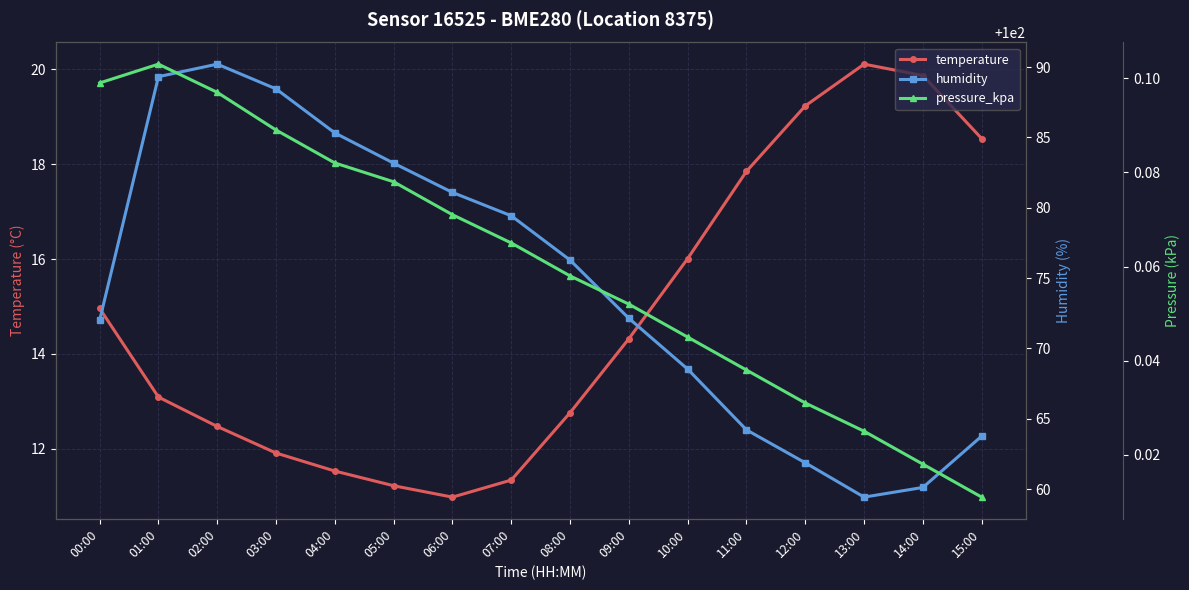

Is this an area chart (filled region under the line)?

No